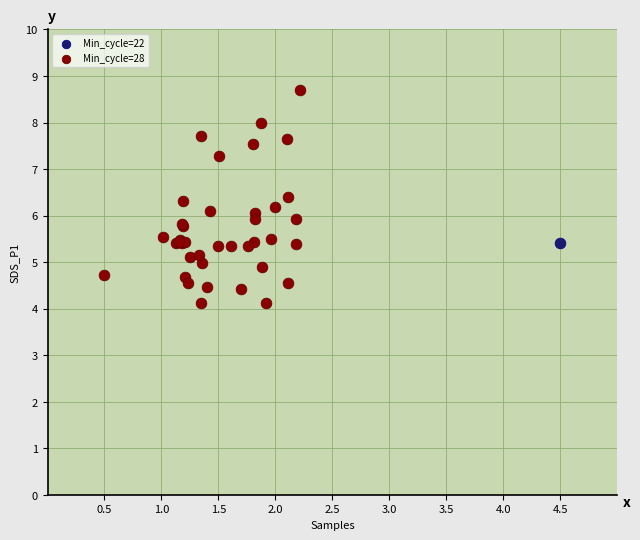

What are all the series names shown in the legend?

Min_cycle=22, Min_cycle=28